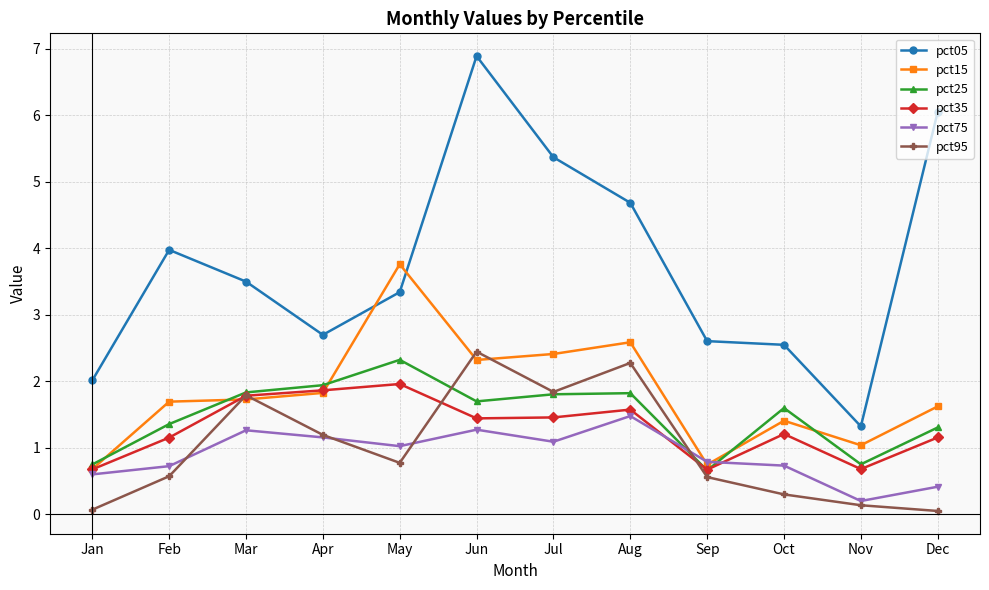

What is the difference between the highest and lowest values at Feb?

3.4